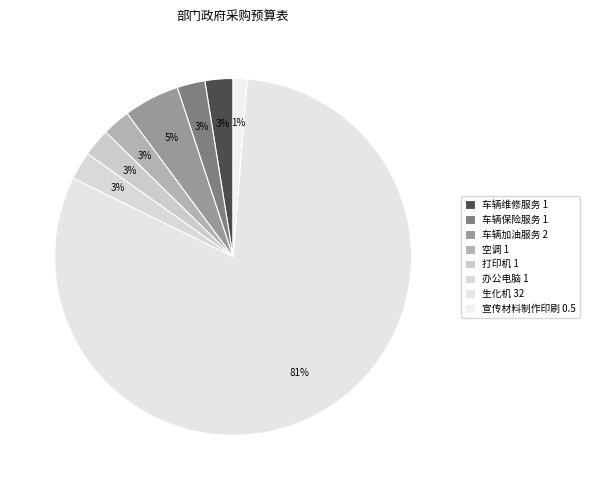

How much of the chart is everything except 办公电脑?

97.5%